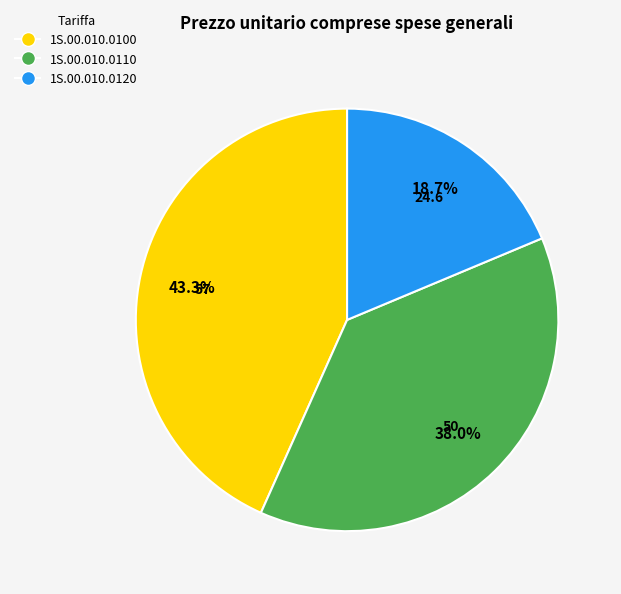

Is there a majority slice in this chart?

No